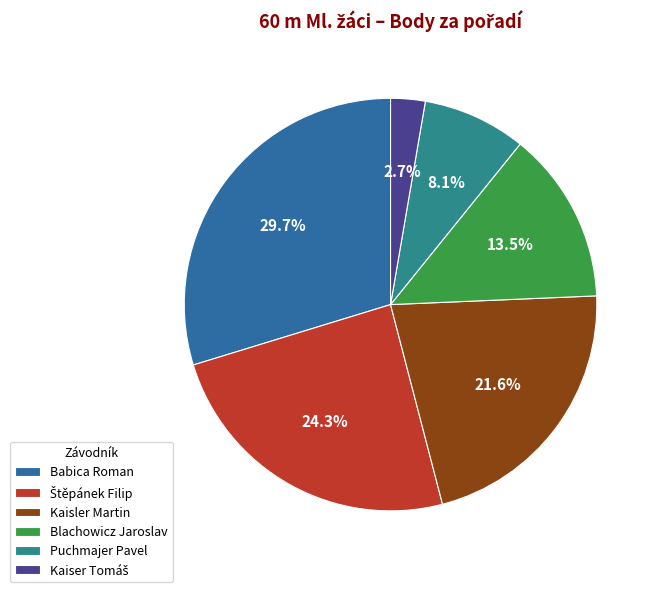

What is the ratio of the value at Babica Roman to the value at Puchmajer Pavel?

3.7